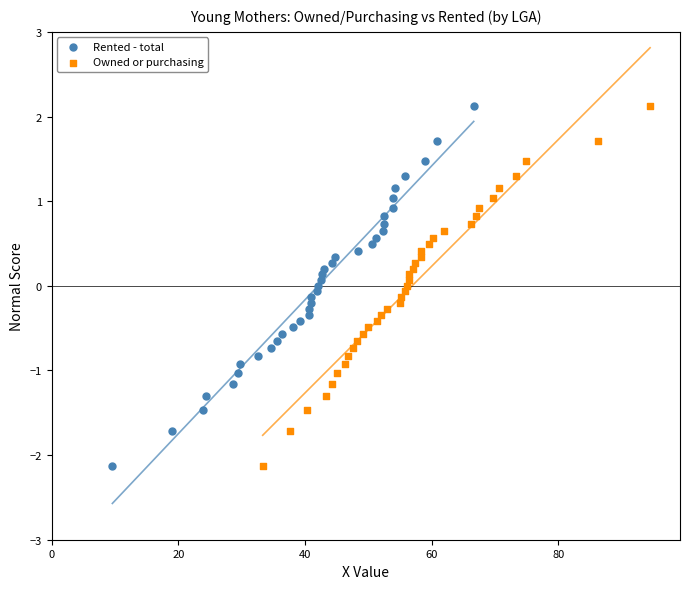

What are all the series names shown in the legend?

Rented - total, Owned or purchasing